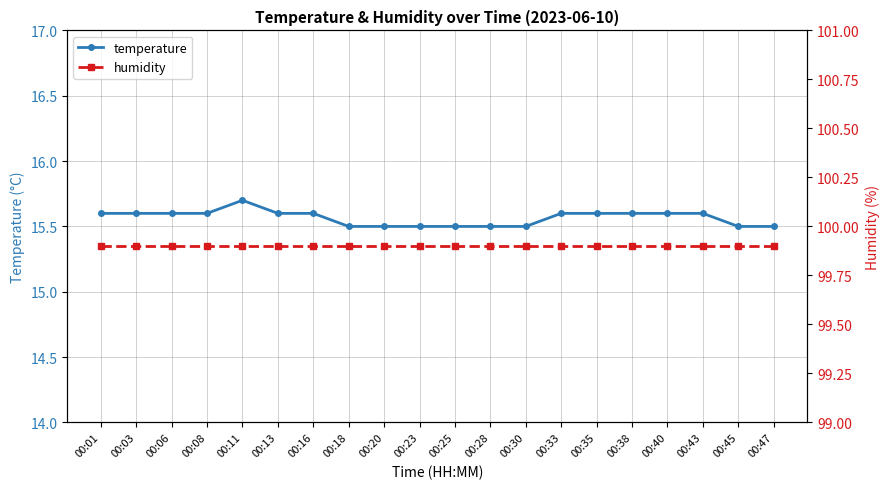

Does the chart display data point markers on the line(s)?

Yes